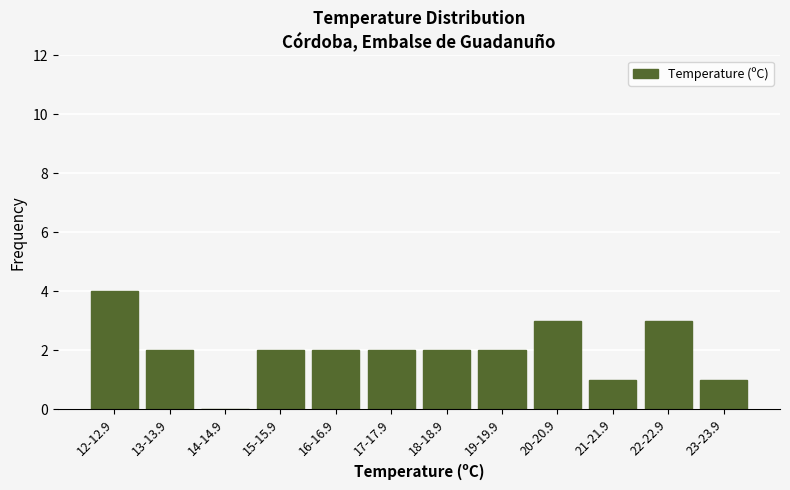

Reading left to right, what are all the values shown in this chart?

12-12.9=4	13-13.9=2	14-14.9=0	15-15.9=2	16-16.9=2	17-17.9=2	18-18.9=2	19-19.9=2	20-20.9=3	21-21.9=1	22-22.9=3	23-23.9=1